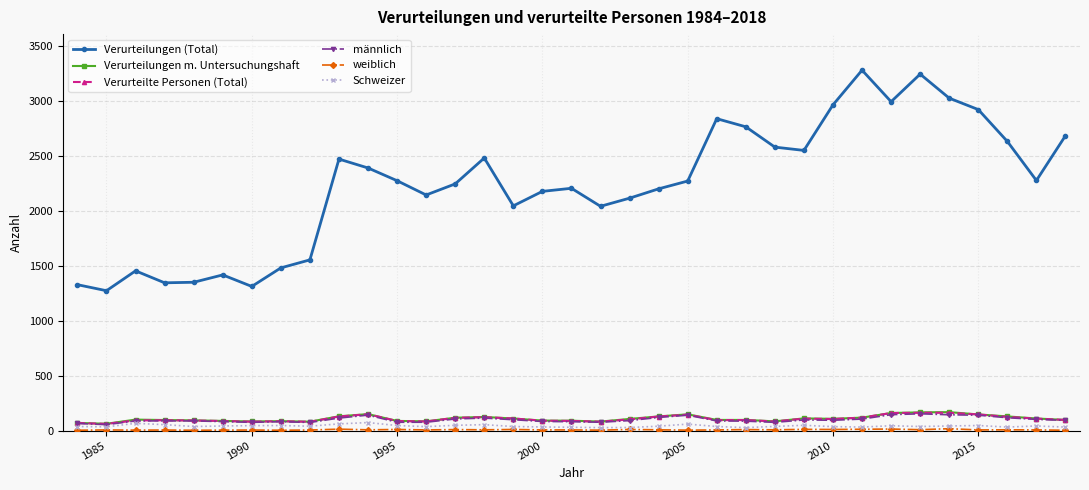

Does the chart display data point markers on the line(s)?

Yes